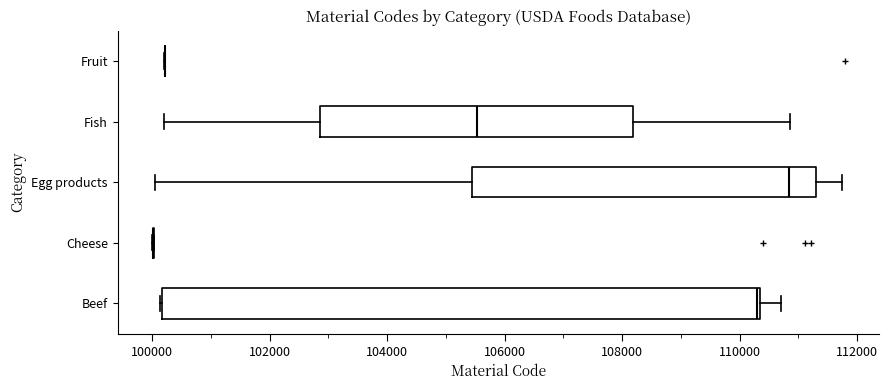

Where does the left whisker of the box for Fish end on the x-axis? The values are not printed on the chart, so give them approximately, as read against the axis.

100200